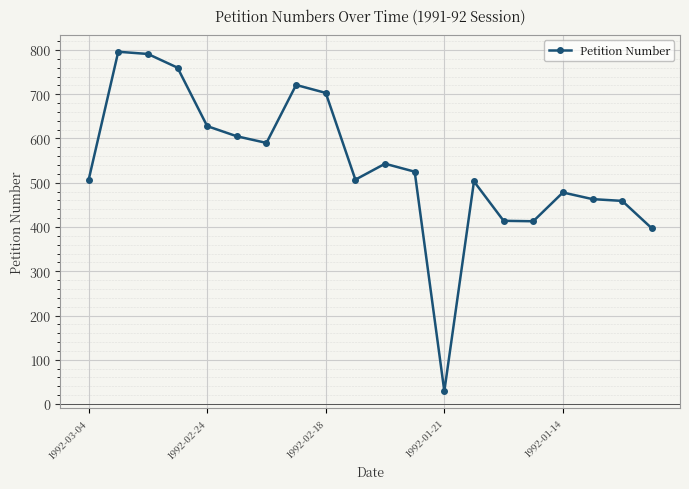

What is the sum of all values?

10831